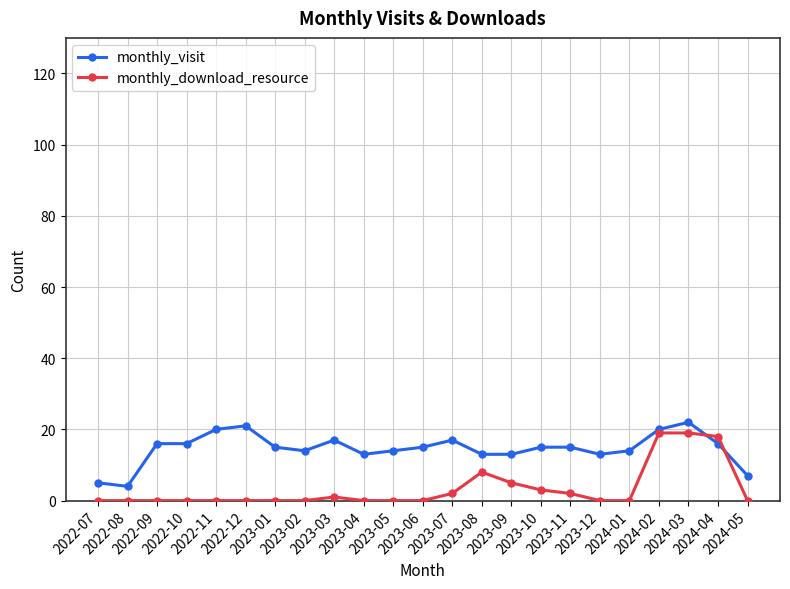

At 2022-07, list the series in order from smallest to largest.

monthly_download_resource, monthly_visit